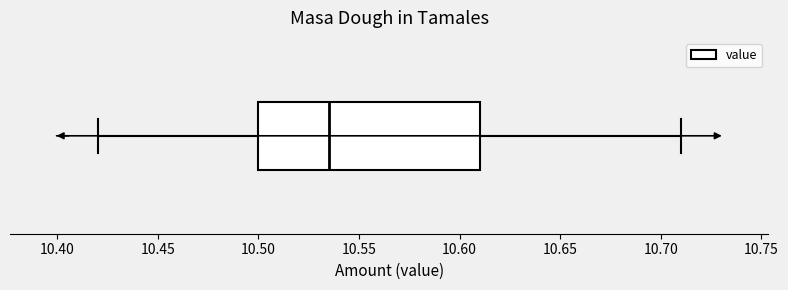

Where is the right edge of the box on the x-axis? The values are not printed on the chart, so give them approximately, as read against the axis.

10.610